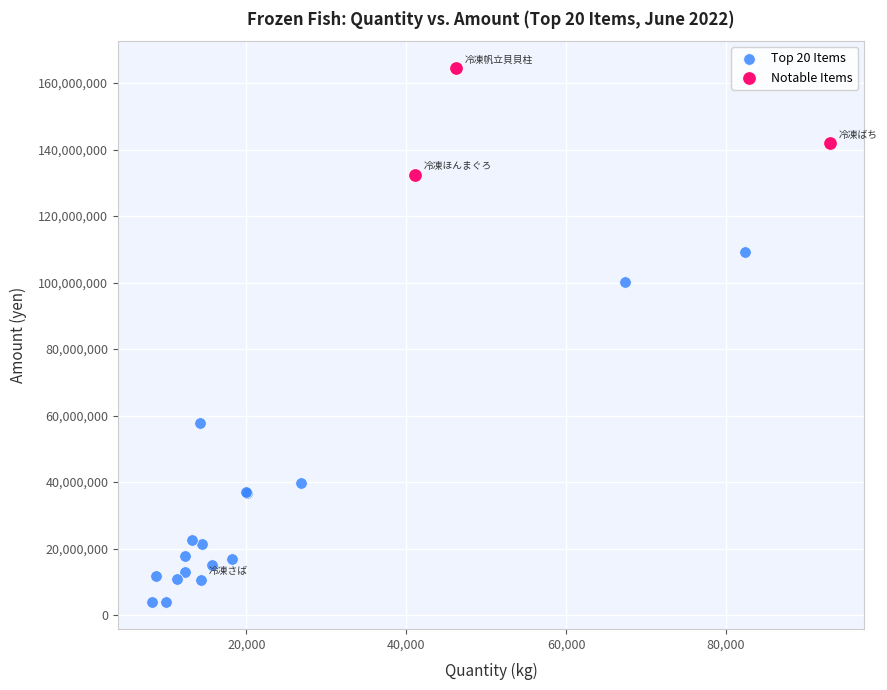

Which series contains the lowest Y value?

Top 20 Items